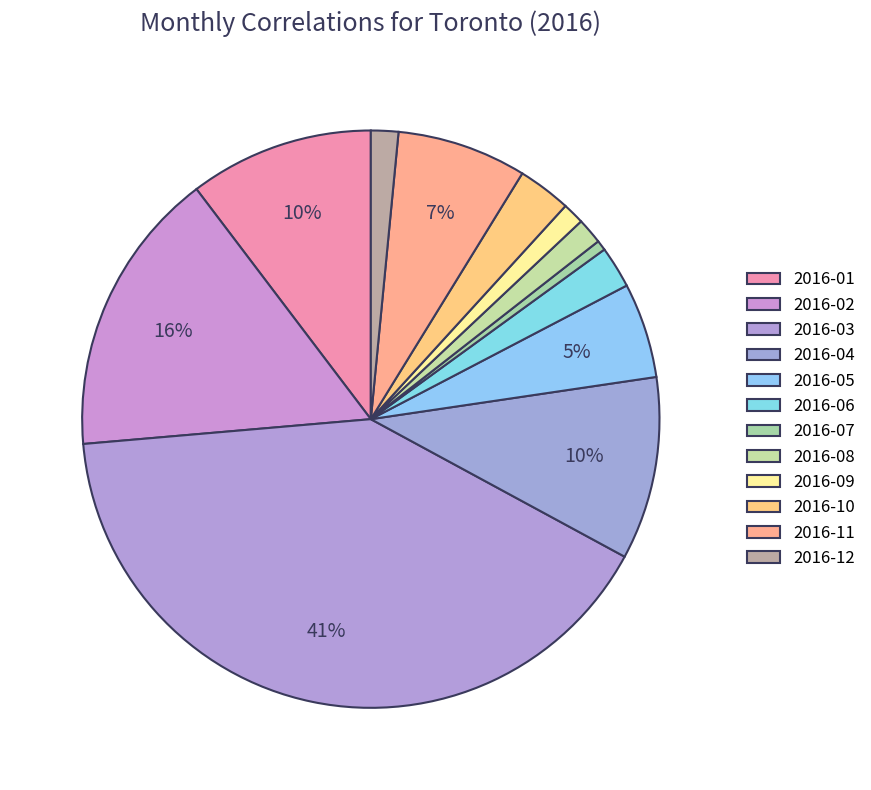

Rank the categories by value from highest to lowest.

2016-03, 2016-02, 2016-01, 2016-04, 2016-11, 2016-05, 2016-10, 2016-06, 2016-12, 2016-08, 2016-09, 2016-07